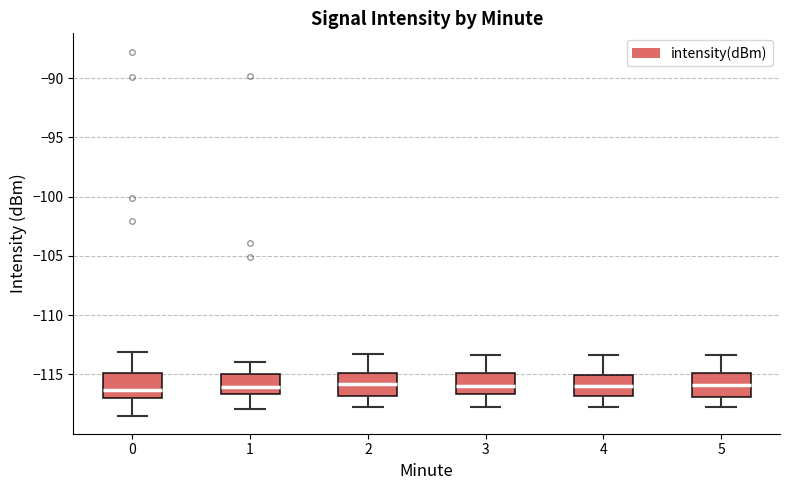

Where is the upper edge of the box at x = 4 on the y-axis? The values are not printed on the chart, so give them approximately, as read against the axis.

-115.0